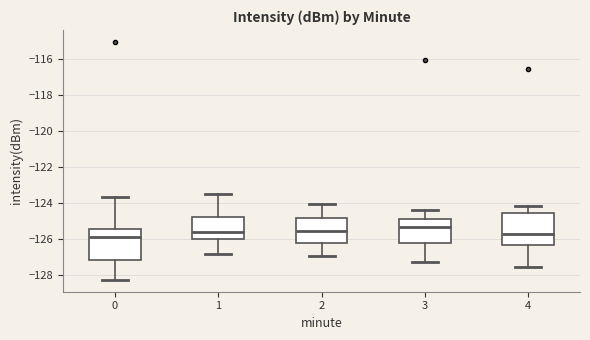

Reading left to right, read every box against the y-axis: the position of its median line, the range the box covers, and the ends of its whiskers. The values are not printed on the chart, so give them approximately, as read against the axis.

0: median -125.8, box -127.2 to -125.4, whiskers -128.2 to -123.6
1: median -125.6, box -126.0 to -124.8, whiskers -126.8 to -123.4
2: median -125.6, box -126.2 to -124.8, whiskers -127.0 to -124.0
3: median -125.2, box -126.2 to -124.8, whiskers -127.2 to -124.4
4: median -125.8, box -126.4 to -124.6, whiskers -127.6 to -124.2